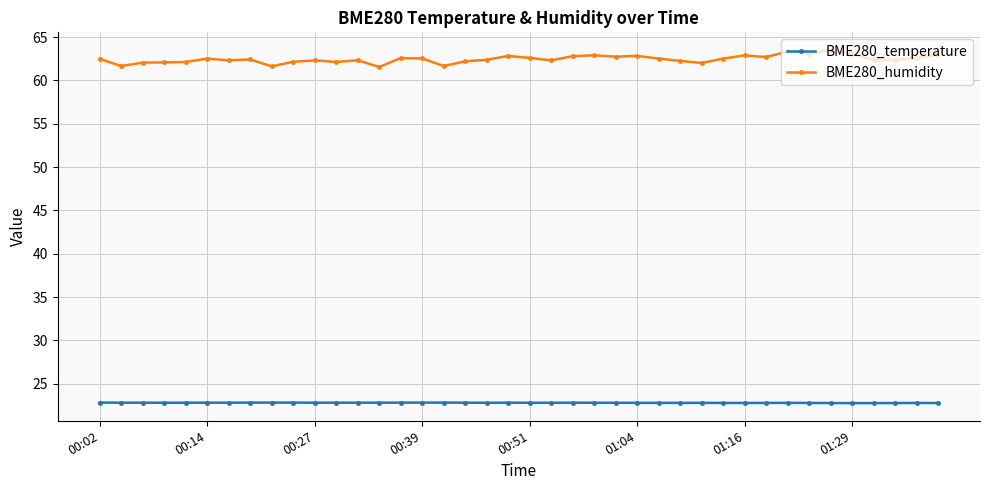

What is the difference between the second highest and second lowest values in the BME280_humidity series?

1.7